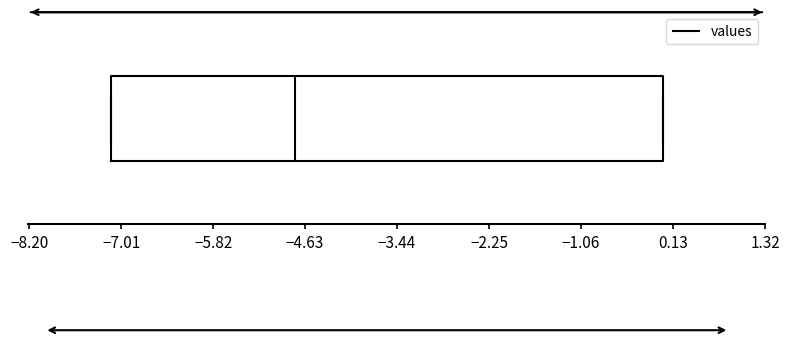

Read this box plot against the x-axis: the position of the median line, the range covered by the box, and the ends of both whiskers. The values are not printed on the chart, so give them approximately, as read against the axis.

median -4.8, box -7.2 to 0.0, whiskers -7.2 to 0.0